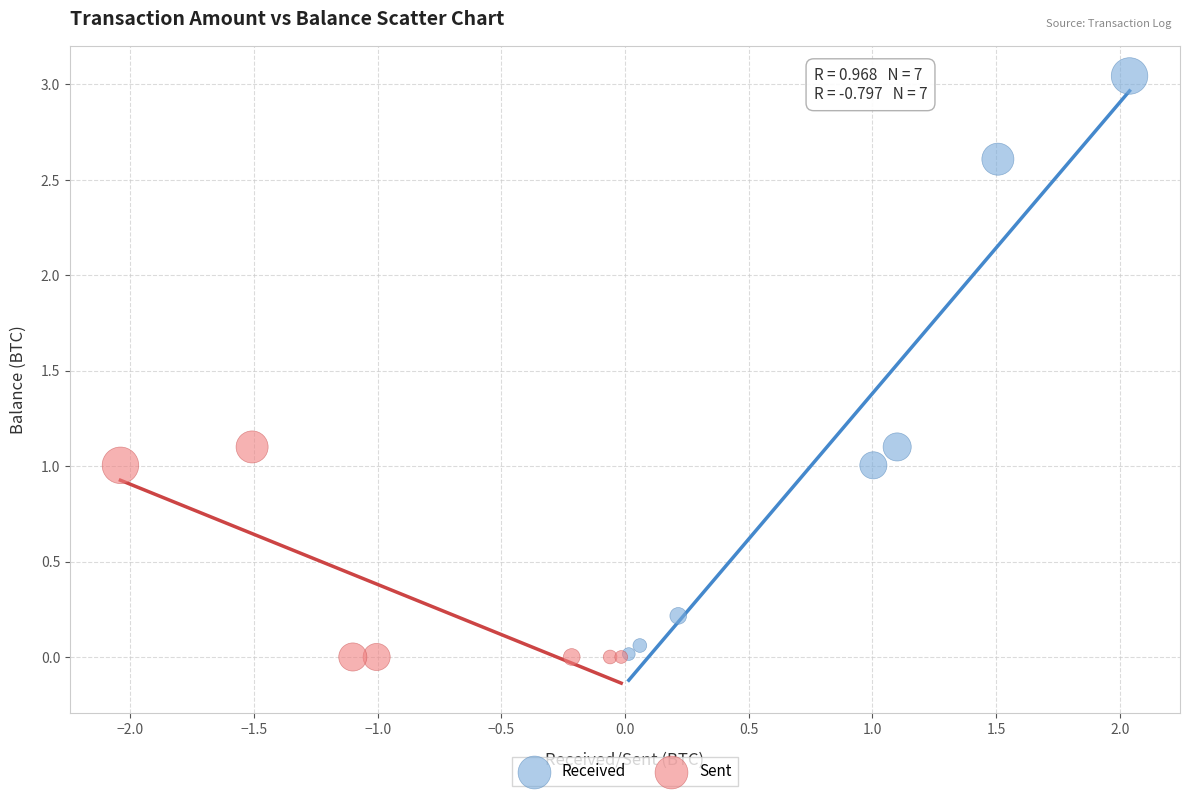

Which series reaches the maximum Y coordinate?

Received